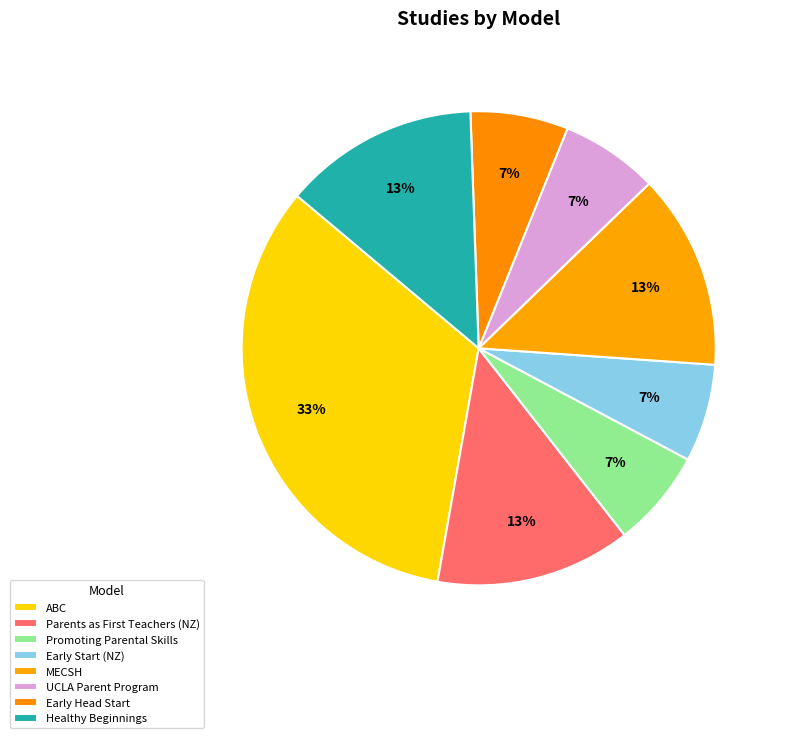

How many segments does this pie chart have?

8